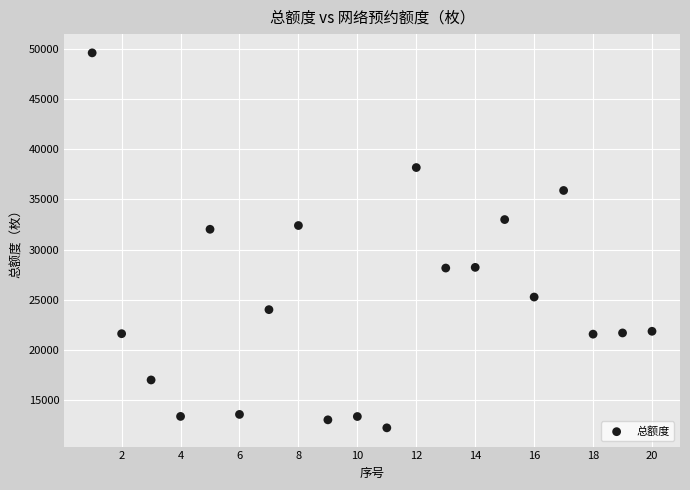

What is the range of Y values (max minus min)?

37440